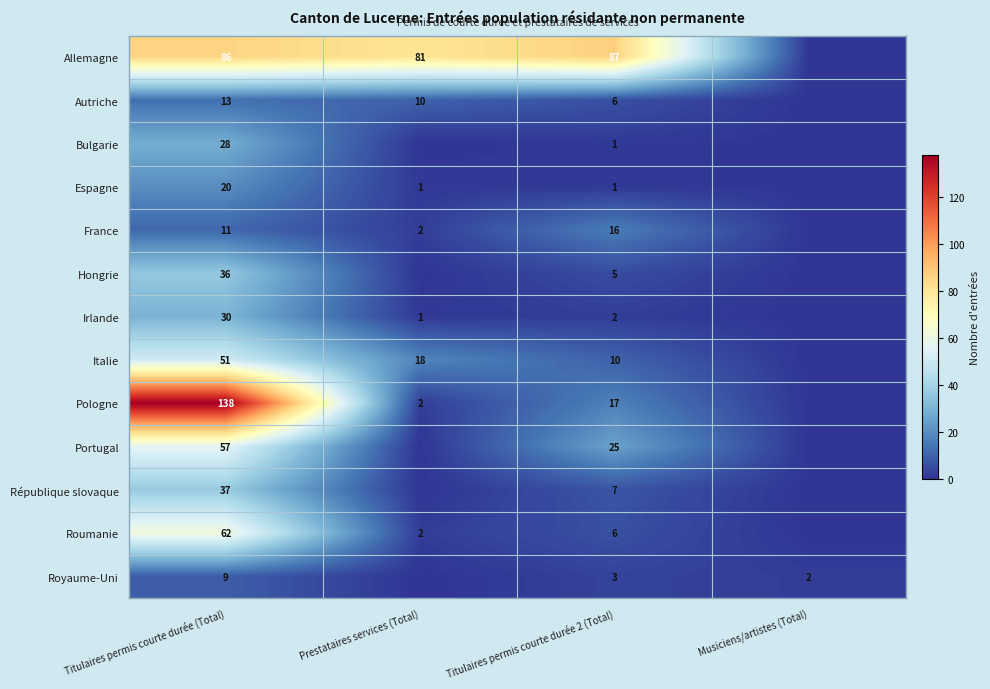

Which series changed the most between Titulaires permis courte durée (Total) and Titulaires permis courte durée 2 (Total)?

Pologne